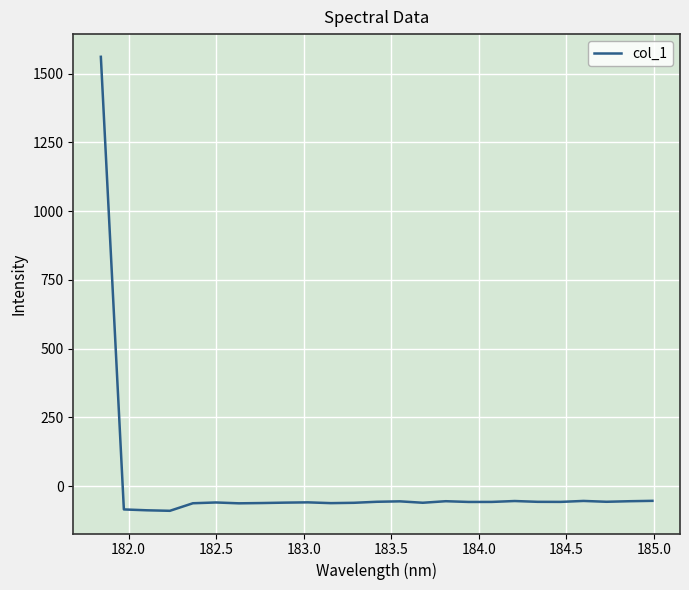

True or false: the data has more than 2 interior local peaks.

True